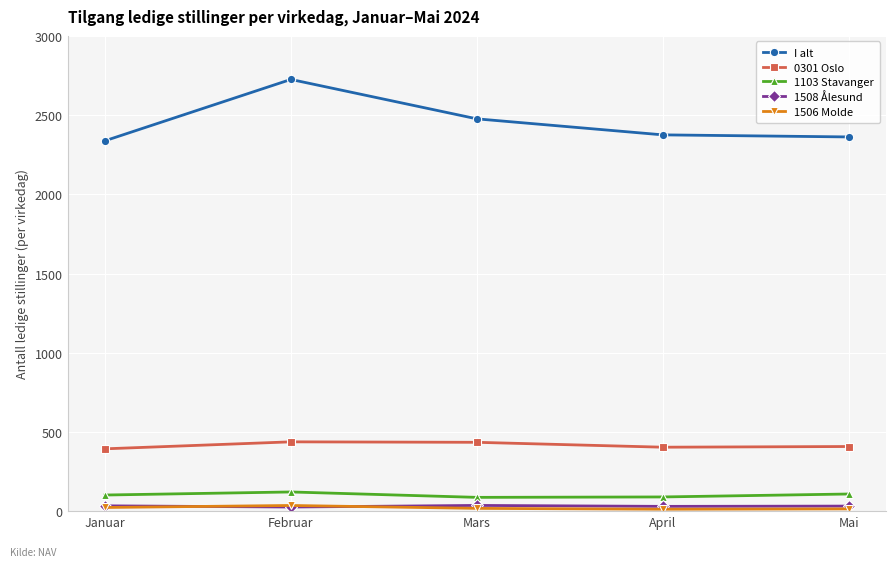

Does the chart have visible grid lines?

Yes